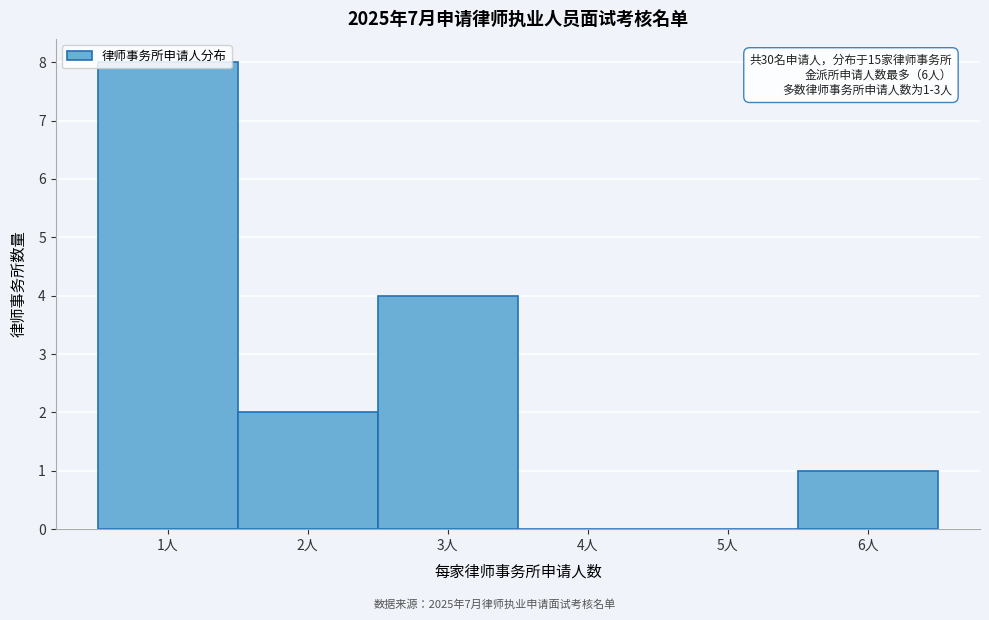

Which range on the x-axis has the tallest bar?

0.5 to 1.5